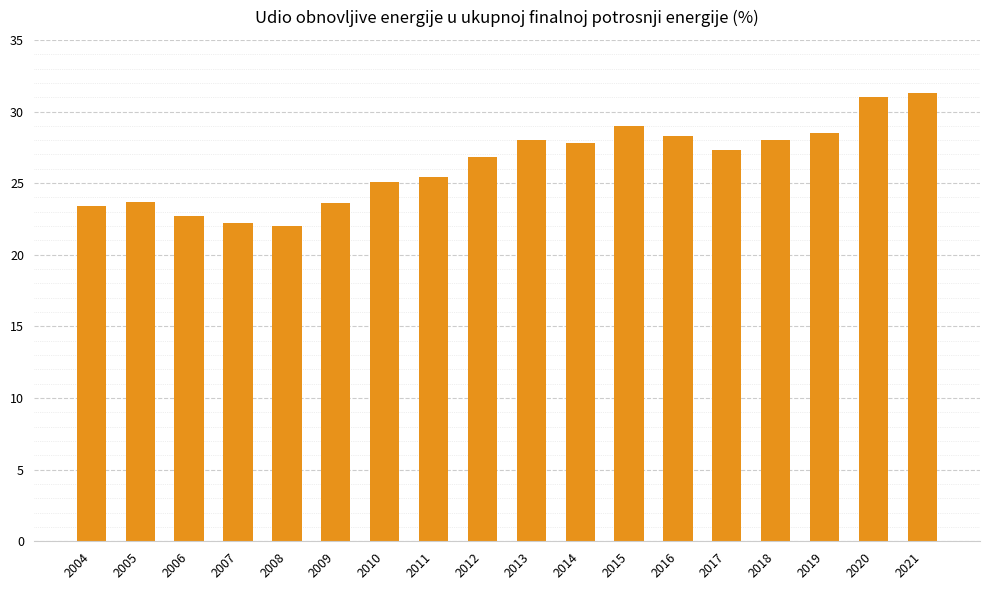

What is the sum of the values at 2015 and 2007?

51.2